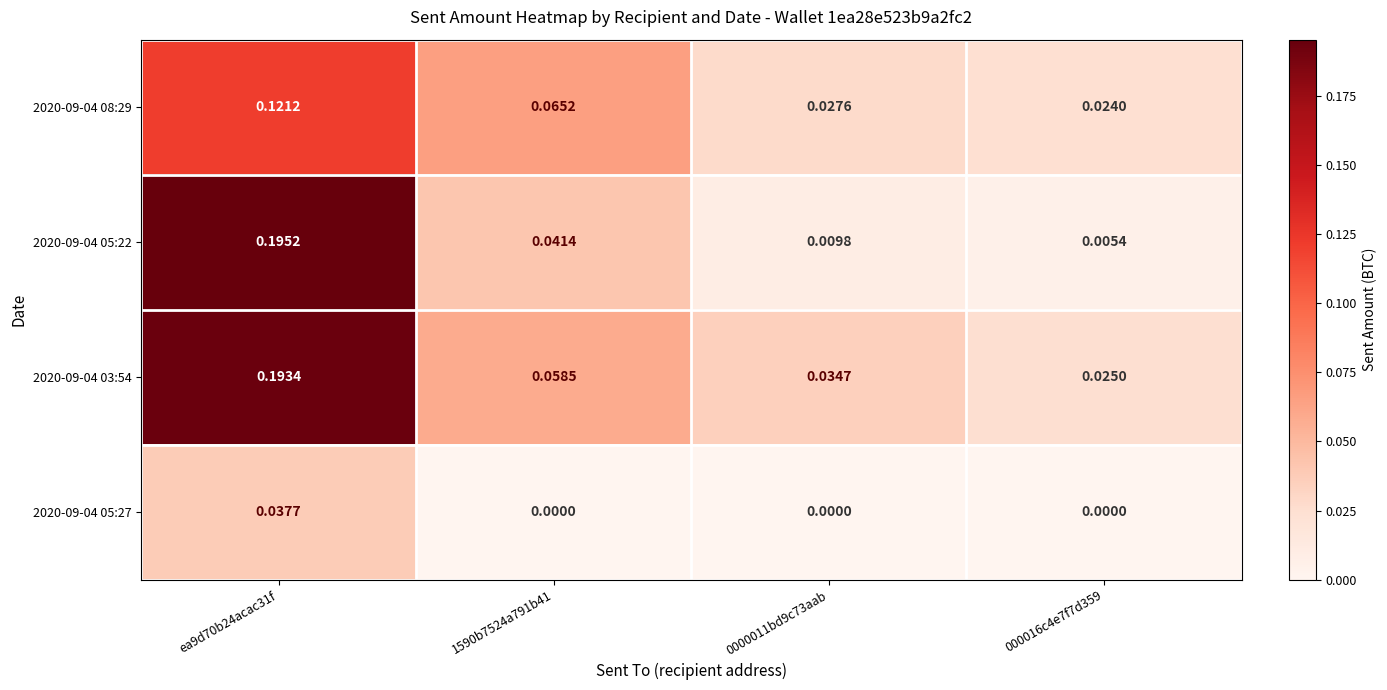

Is the value of 2020-09-04 03:54 at 000016c4e7f7d359 greater than the value of 2020-09-04 08:29 at ea9d70b24acac31f?

No